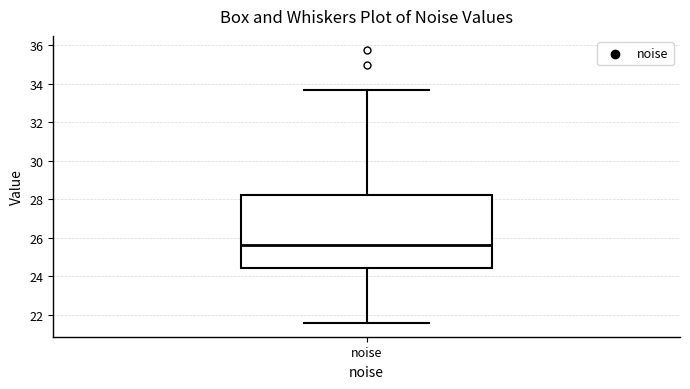

Transcribe this box plot: give where the median line is, the range the box spans, and where the two whiskers end, as read against the y-axis. The values are not printed on the chart, so give them approximately, as read against the axis.

median 25.6, box 24.4 to 28.2, whiskers 21.6 to 33.6